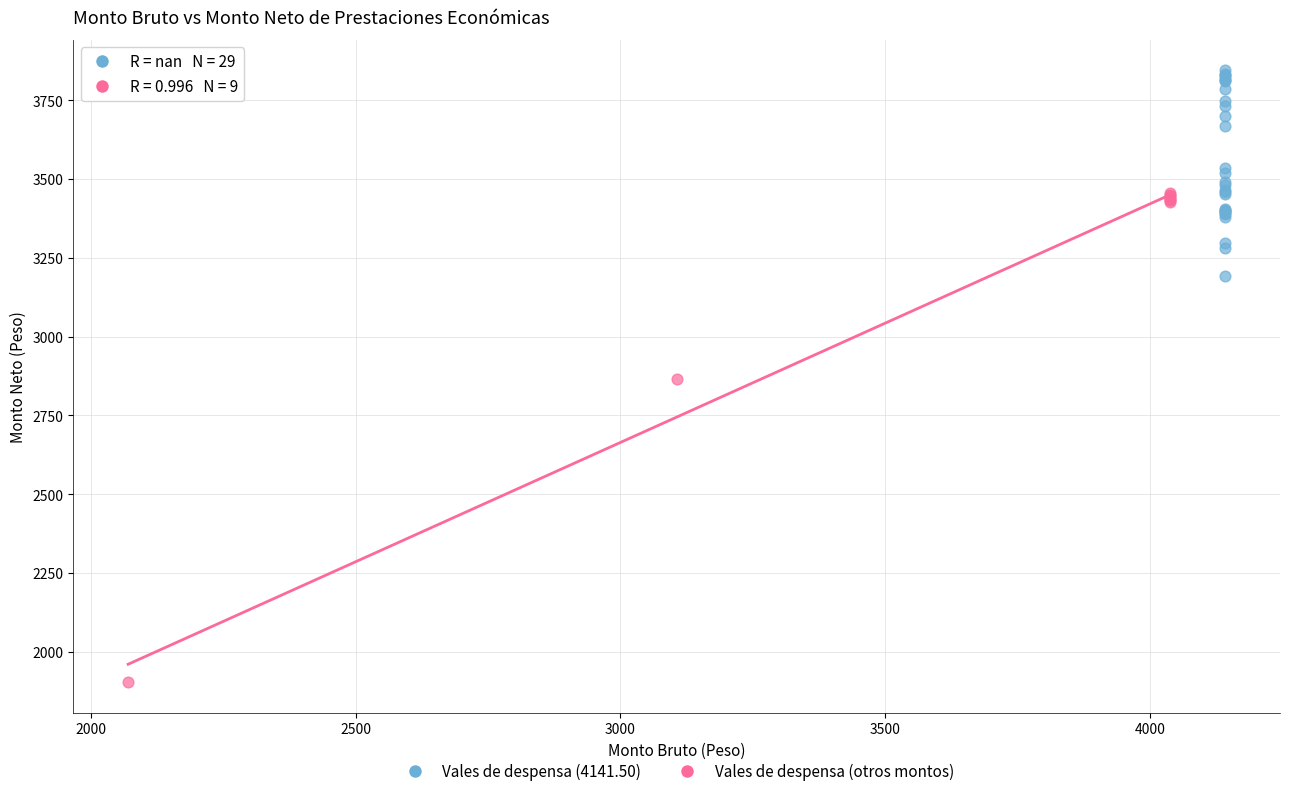

Which series has the largest Y range (max minus min)?

Vales de despensa (otros montos)